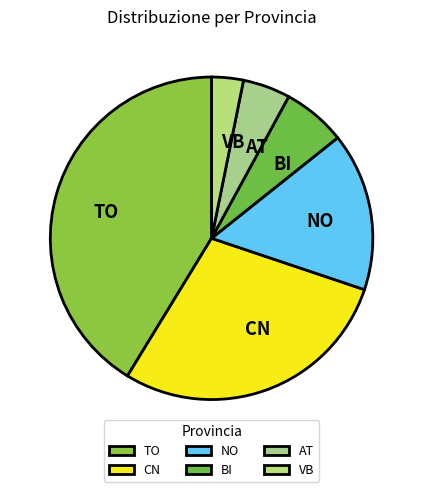

Approximately how many times larger is the value at VB compared to AT?

0.7